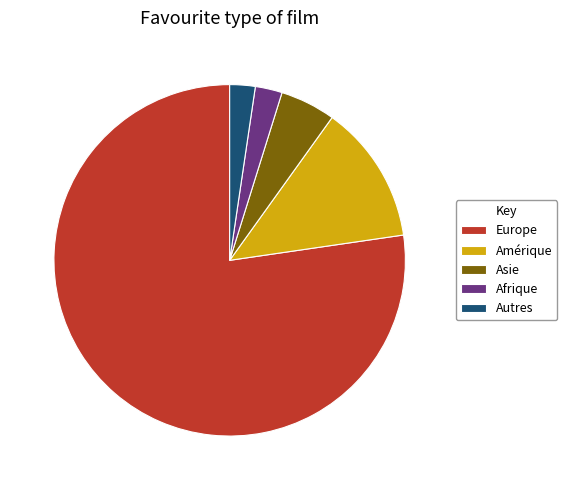

The Europe slice represents 77% of the pie. True or false?

True